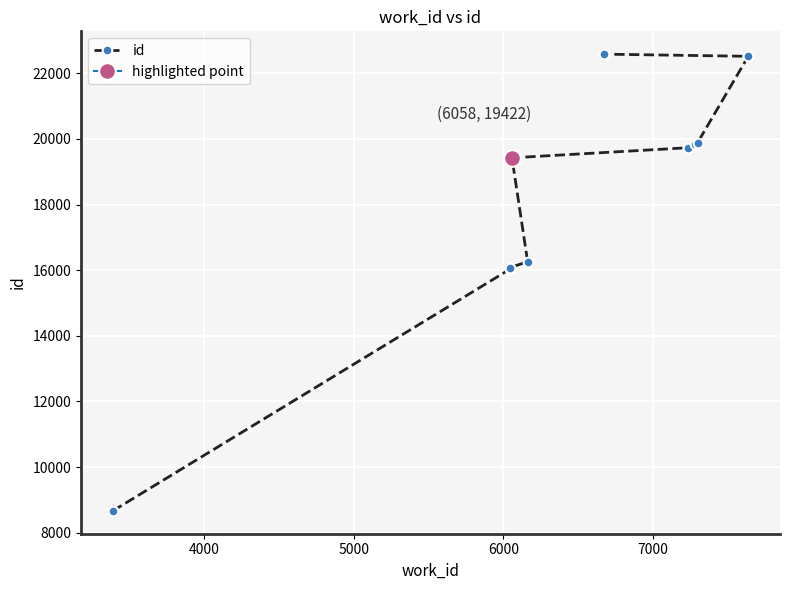

What is the value of the id point at the 7th from the left?

19729